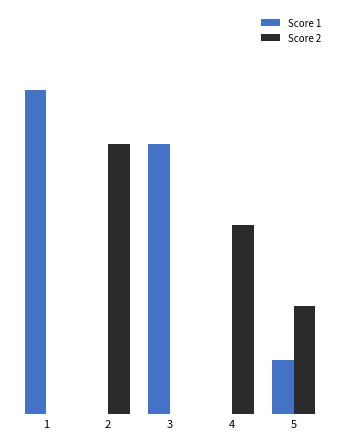

At how many categories does at least one series exceed 5?

5